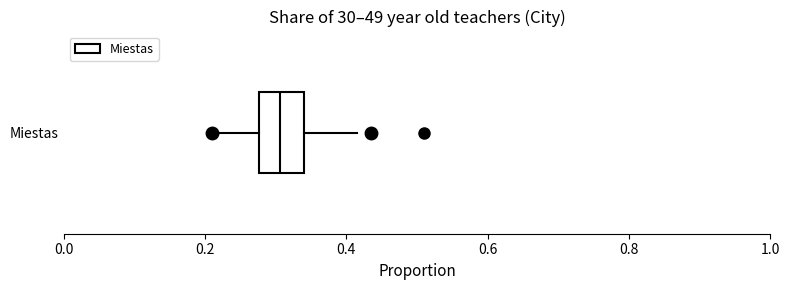

Transcribe this box plot: give where the median line is, the range the box spans, and where the two whiskers end, as read against the x-axis. The values are not printed on the chart, so give them approximately, as read against the axis.

median 0.30, box 0.28 to 0.34, whiskers 0.22 to 0.42